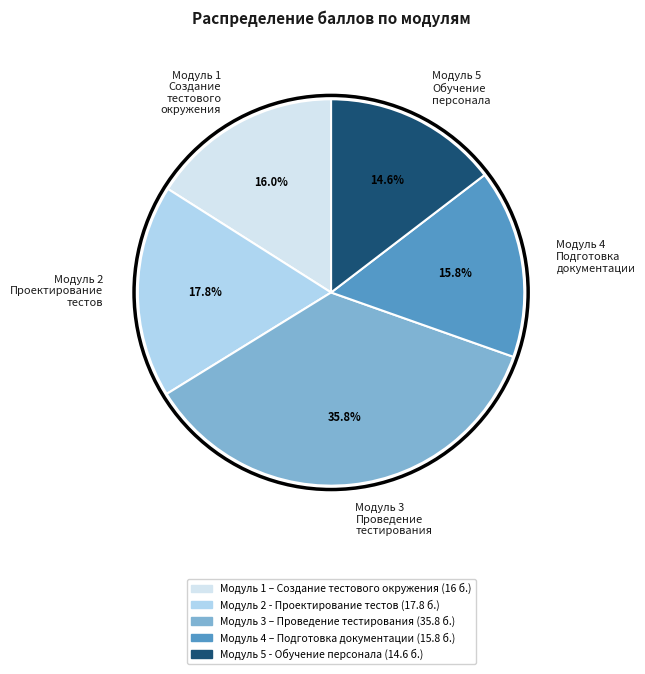

What percentage is NOT represented by Модуль 5 Обучение персонала?

85.4%